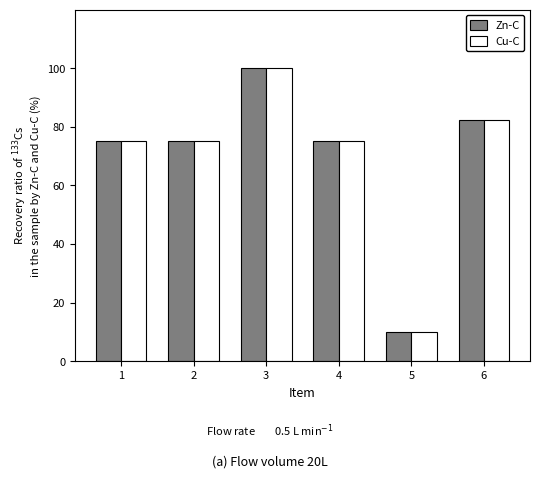

Which label corresponds to the smallest value in the chart?

5